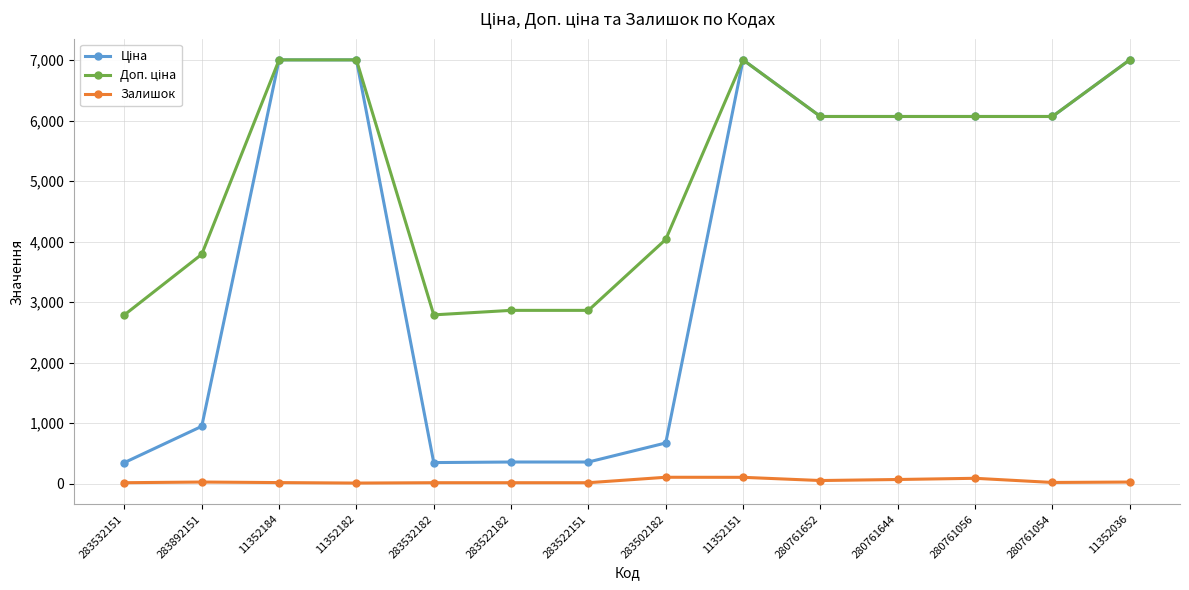

The Залишок series shows 16.0 at 283532182. True or false?

True